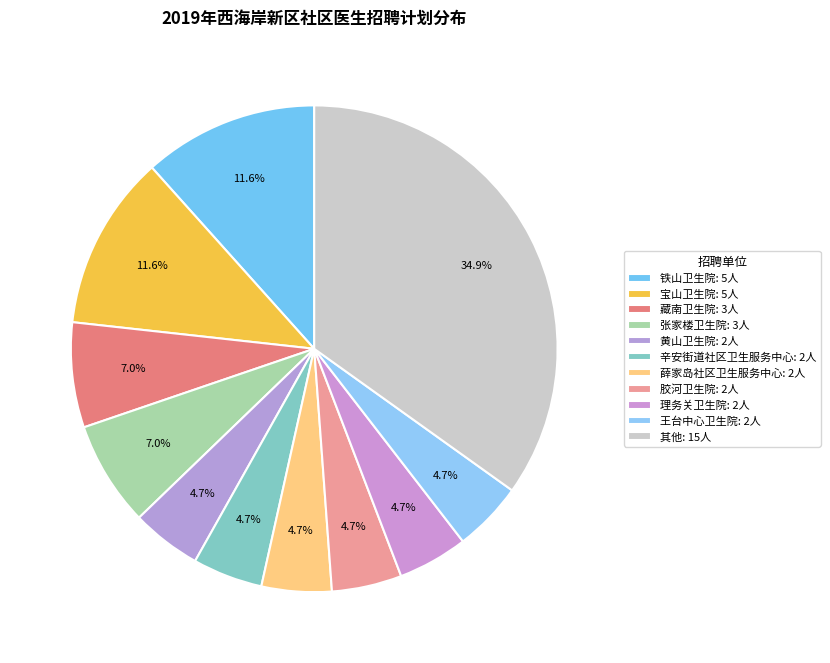

Count the number of slices in the pie.

11